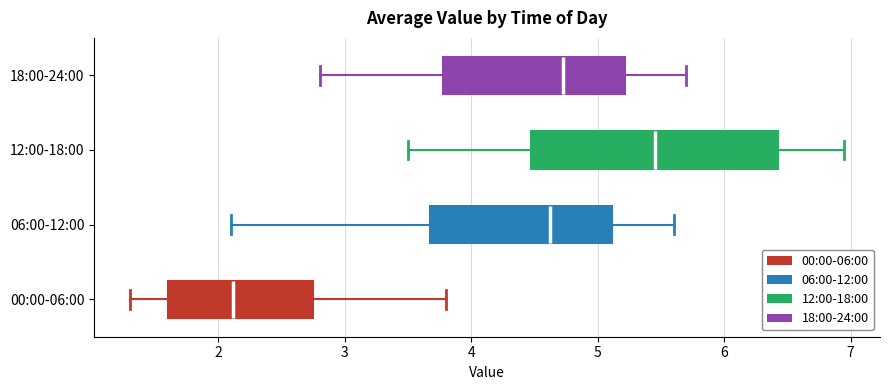

Reading bottom to top, transcribe this box plot: for each box, give where its median line is, the range the box spans, and where its two whiskers end, as read against the x-axis. The values are not printed on the chart, so give them approximately, as read against the axis.

00:00-06:00: median 2.1, box 1.6 to 2.7, whiskers 1.3 to 3.8
06:00-12:00: median 4.6, box 3.7 to 5.1, whiskers 2.1 to 5.6
12:00-18:00: median 5.5, box 4.5 to 6.4, whiskers 3.5 to 7.0
18:00-24:00: median 4.7, box 3.8 to 5.2, whiskers 2.8 to 5.7